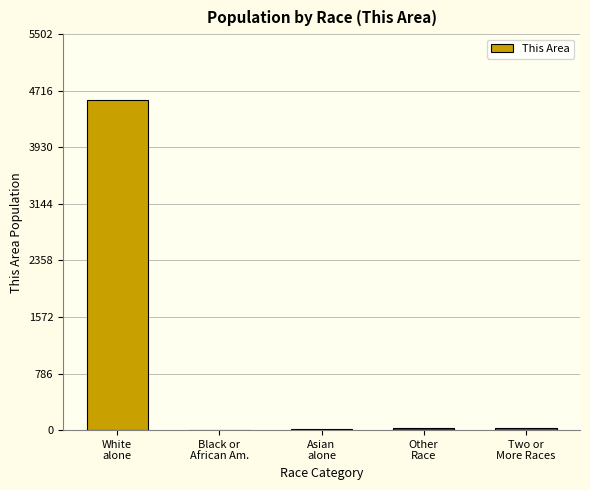

What is the greatest value displayed?

4585